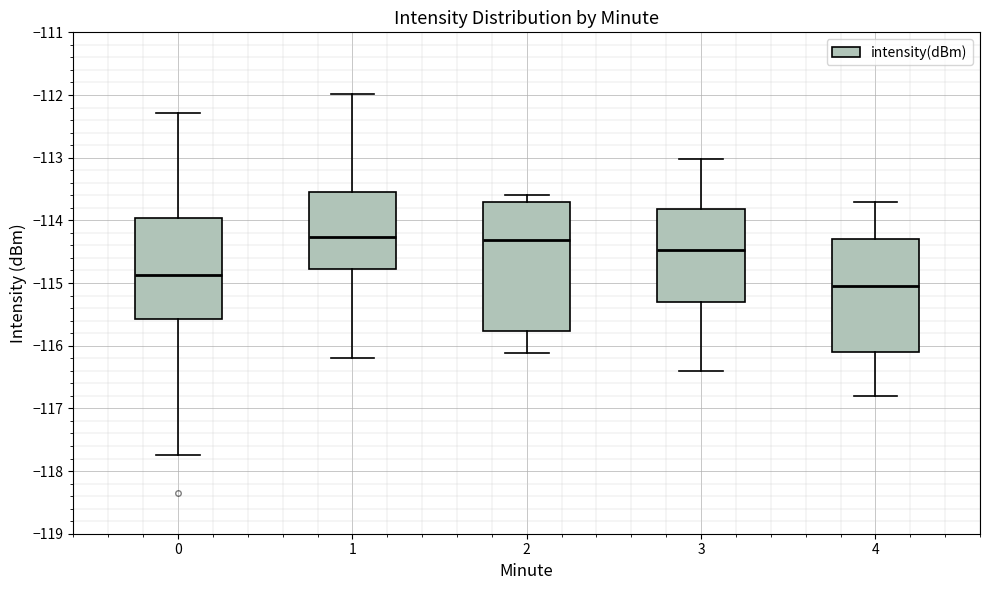

Where is the upper edge of the box at x = 4 on the y-axis? The values are not printed on the chart, so give them approximately, as read against the axis.

-114.3